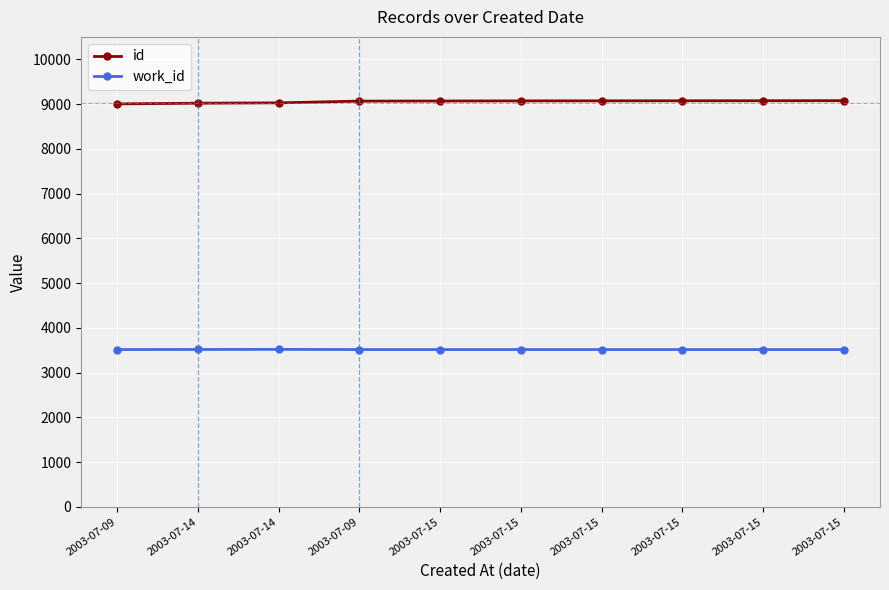

What is the minimum value for work_id?

3514